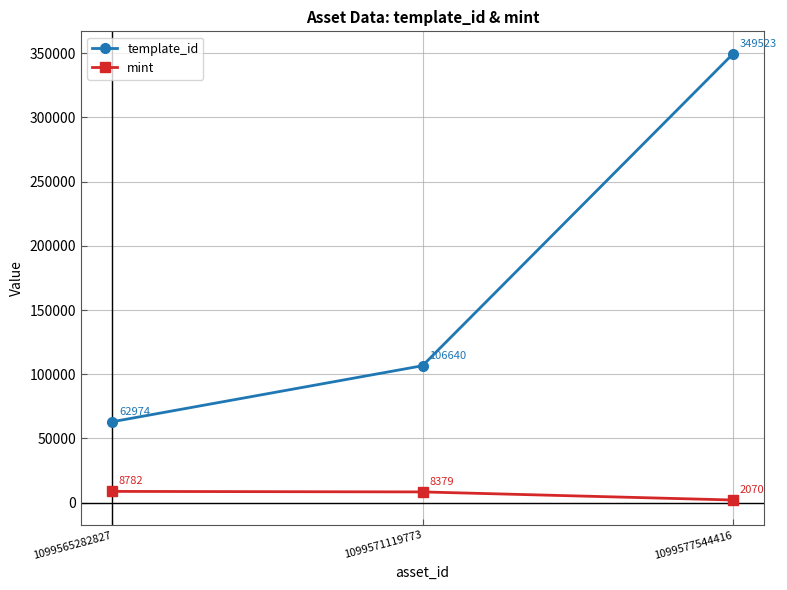

What is the spread (max minus min) of values at 1099565282827?

54192